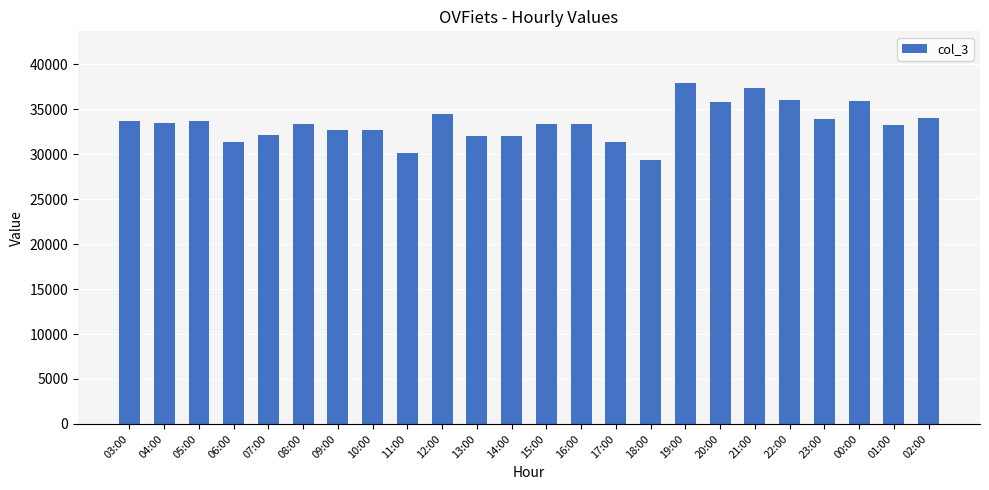

At which category does the chart reach its minimum across all series?

18:00